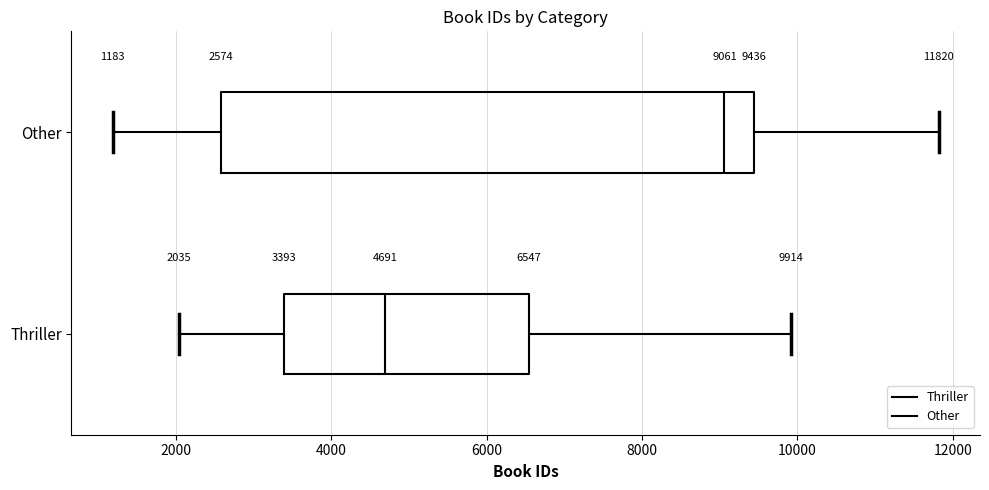

Which box is the widest, from its left edge to its right edge?

Other